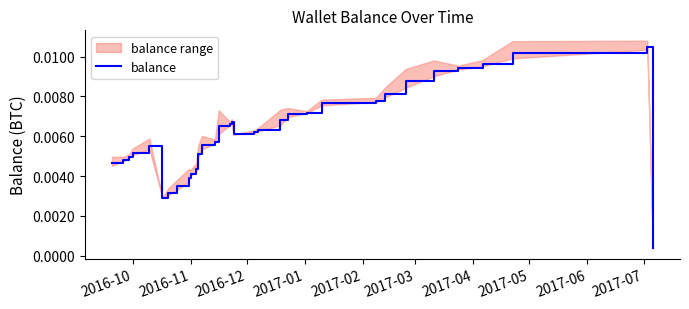

How many lines are shown in the chart?

1